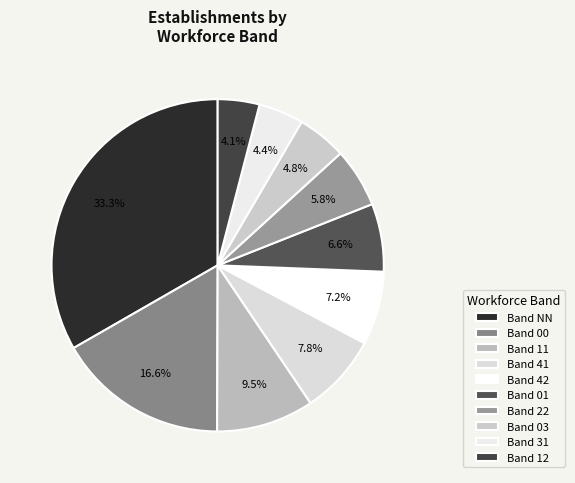

To the nearest percent, what is the difference between the largest and smallest slice percentages?

29%